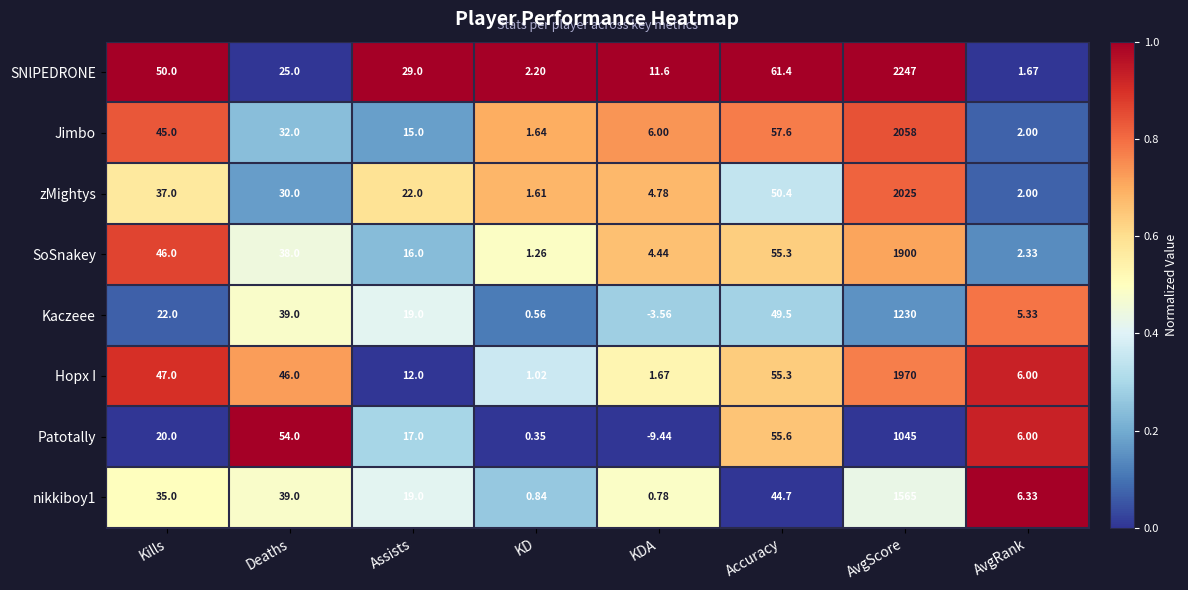

At which label is zMightys closest to 1013?

Accuracy